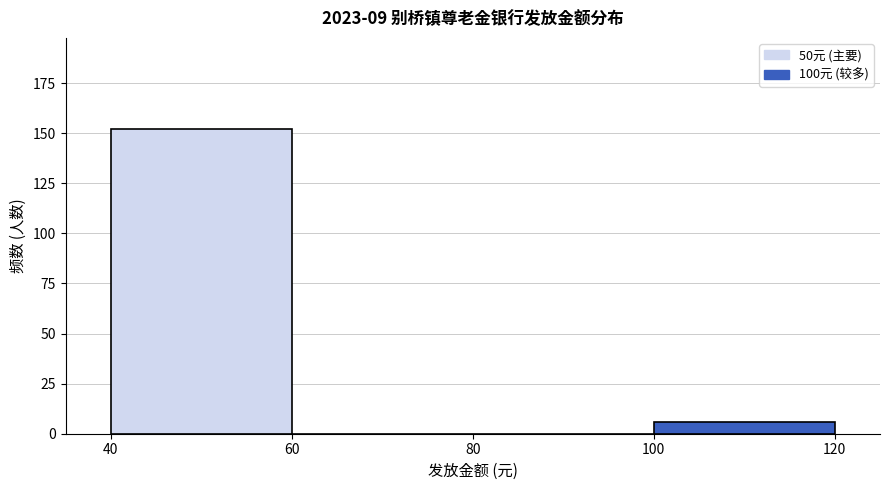

How tall is the bar that spans 100 to 120 on the x-axis? The values are not printed on the chart, so give them approximately, as read against the axis.

5